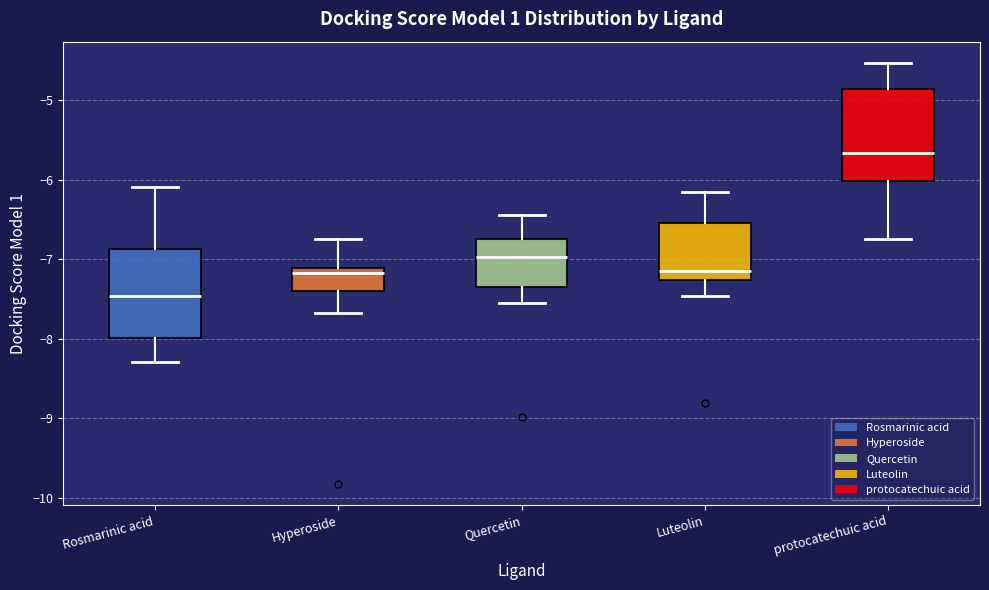

Reading left to right, read every box against the y-axis: the position of its median line, the range the box covers, and the ends of its whiskers. The values are not printed on the chart, so give them approximately, as read against the axis.

Rosmarinic acid: median -7.5, box -8.0 to -6.9, whiskers -8.3 to -6.1
Hyperoside: median -7.2, box -7.4 to -7.1, whiskers -7.7 to -6.7
Quercetin: median -7.0, box -7.3 to -6.8, whiskers -7.5 to -6.4
Luteolin: median -7.2, box -7.3 to -6.5, whiskers -7.5 to -6.1
protocatechuic acid: median -5.7, box -6.0 to -4.9, whiskers -6.7 to -4.5